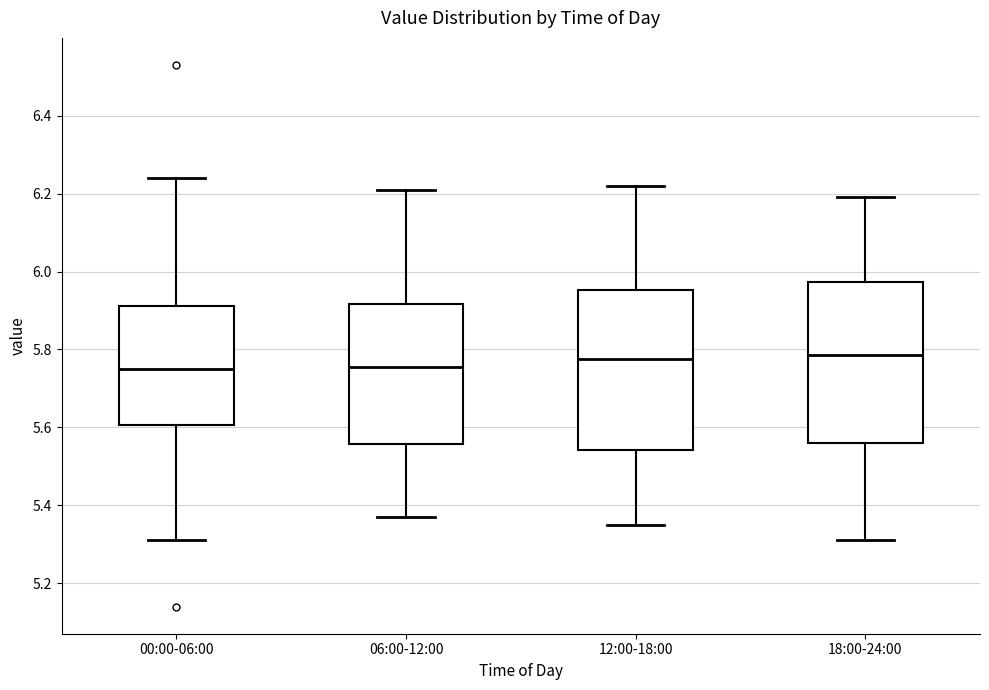

Reading left to right, transcribe this box plot: for each box, give where its median line is, the range the box spans, and where its two whiskers end, as read against the y-axis. The values are not printed on the chart, so give them approximately, as read against the axis.

00:00-06:00: median 5.76, box 5.60 to 5.92, whiskers 5.32 to 6.24
06:00-12:00: median 5.76, box 5.56 to 5.92, whiskers 5.38 to 6.22
12:00-18:00: median 5.78, box 5.54 to 5.96, whiskers 5.36 to 6.22
18:00-24:00: median 5.78, box 5.56 to 5.98, whiskers 5.32 to 6.20